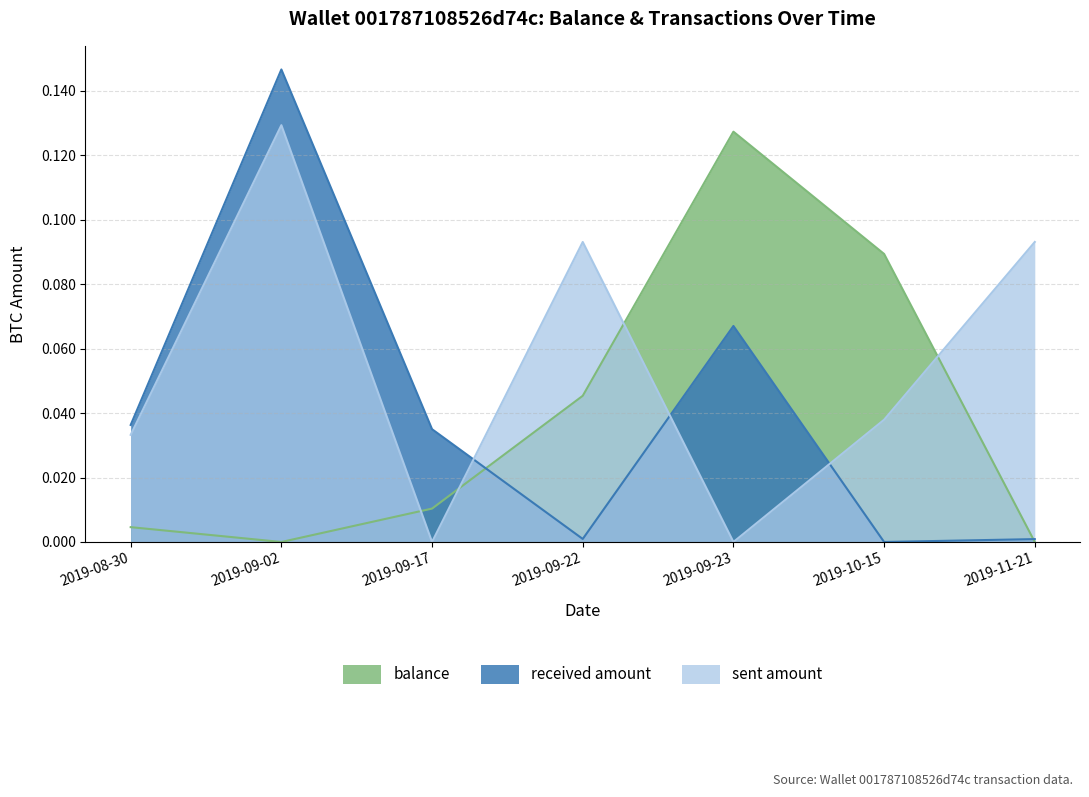

Is it true that received amount equals 0.1 at 2019-09-02?

True